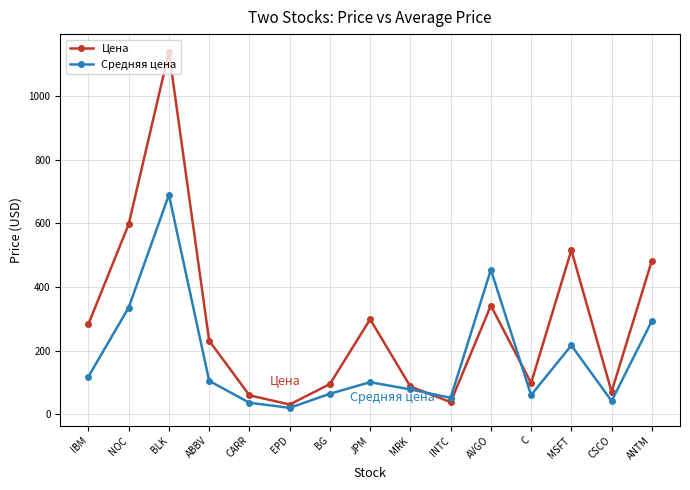

How many interior local valleys does the Цена series have?

4